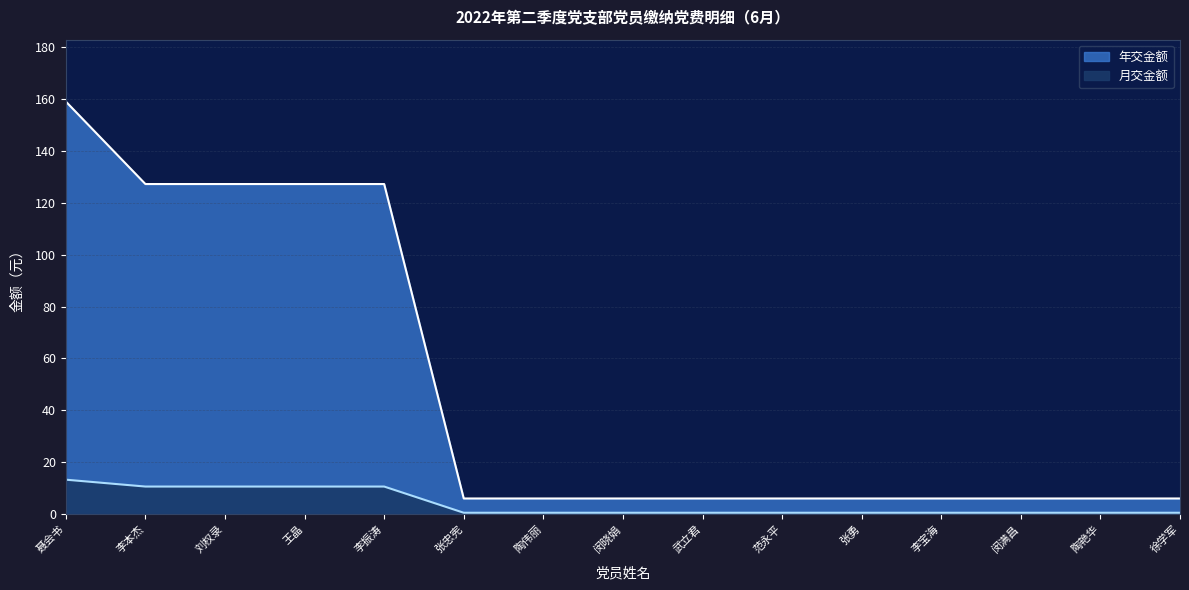

What is the lowest value of the 月交金额 series?

6.0